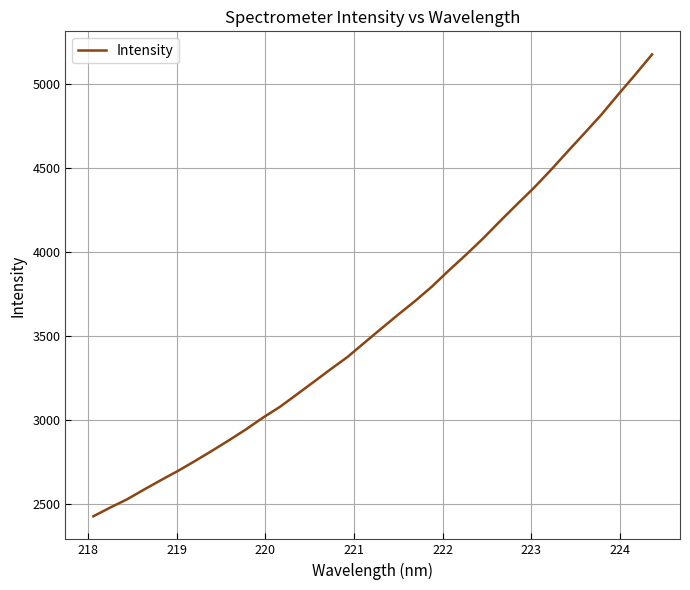

What is the difference between the maximum and second lowest values?

2695.9